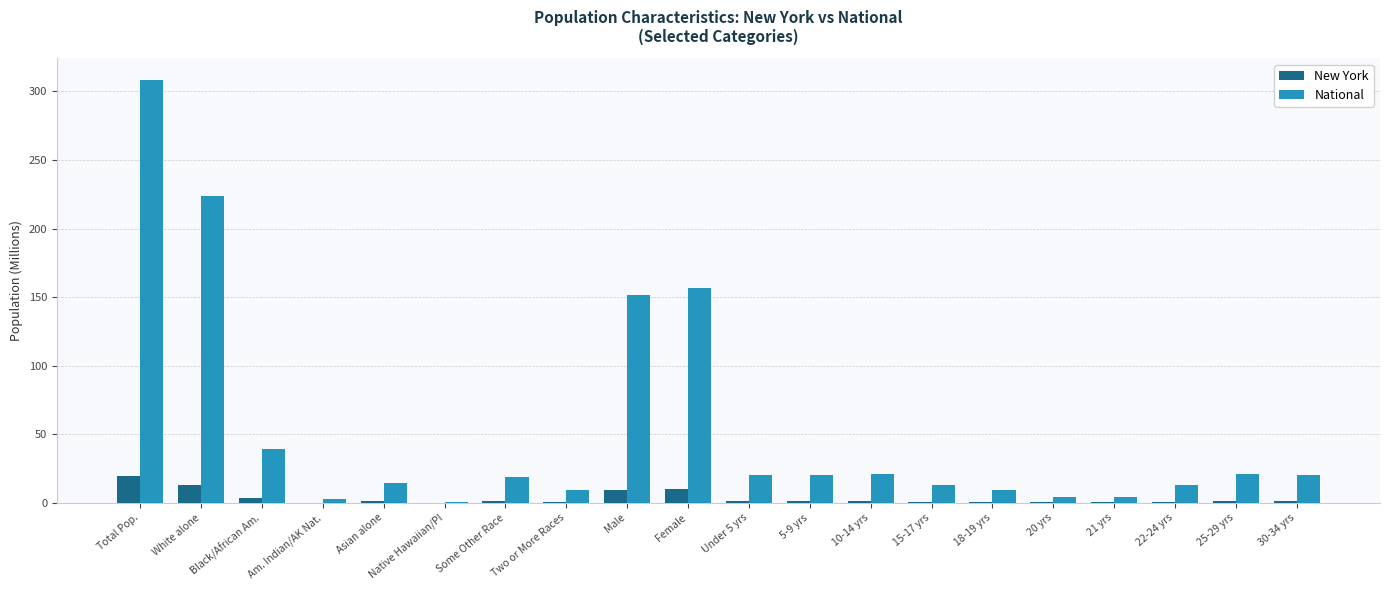

Does the chart contain stacked bars?

No